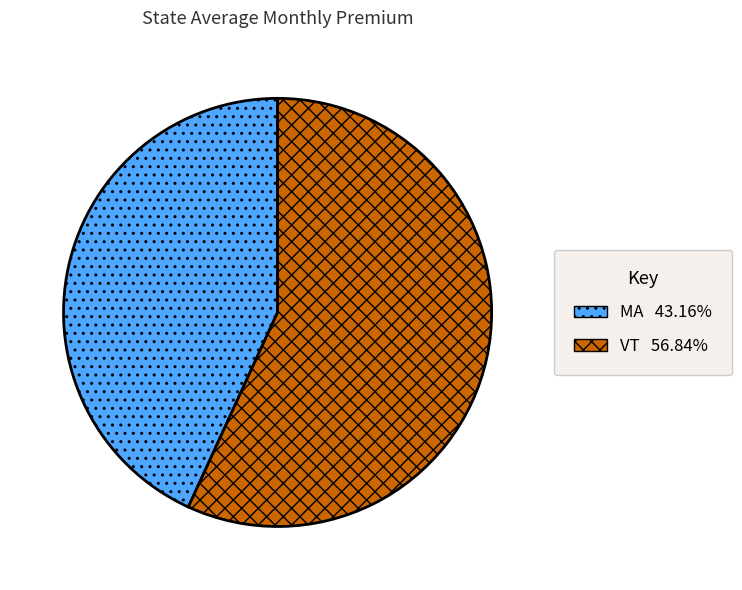

How many segments does this pie chart have?

2